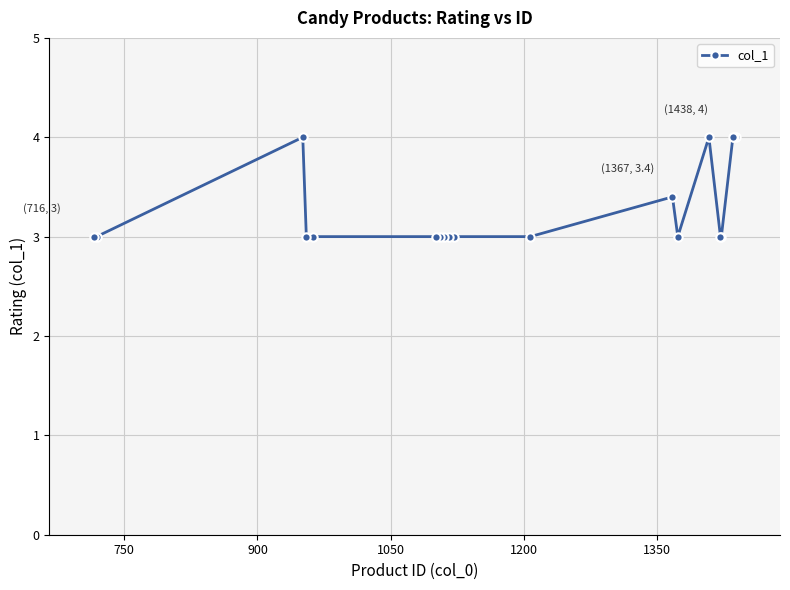

Reading left to right, extract all data points from this chart.

3.0	3.0	4.0	3.0	3.0	3.0	3.0	3.0	3.0	3.0	3.0	3.4	3.0	4.0	3.0	3.0	4.0	4.0	4.0